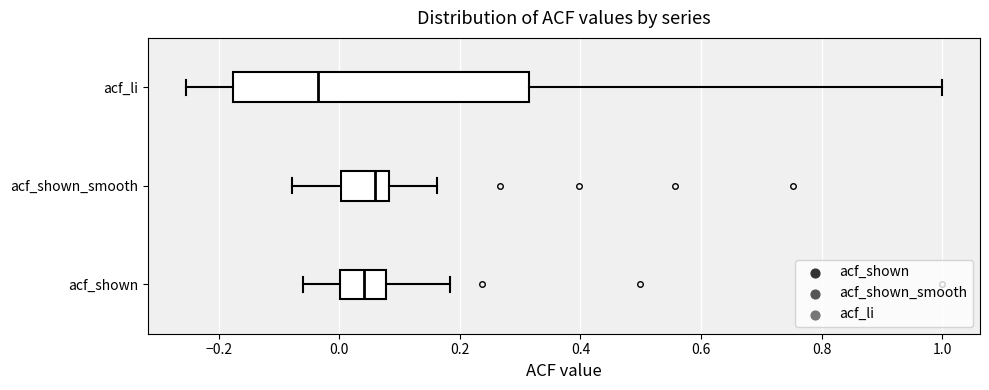

Comparing the boxes themselves (not the whiskers), which one is the widest?

acf_li